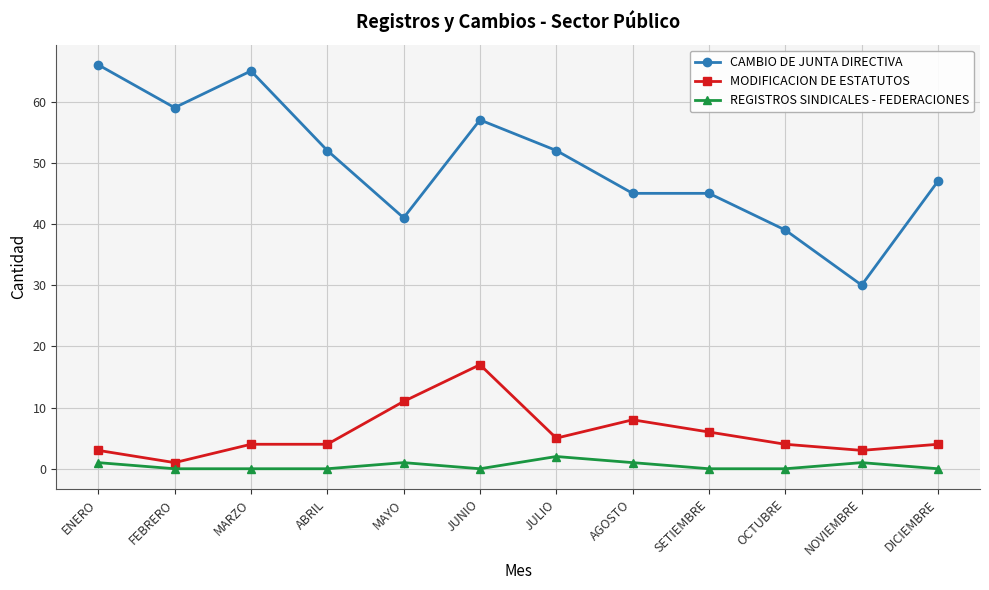

True or false: MODIFICACION DE ESTATUTOS and CAMBIO DE JUNTA DIRECTIVA cross at least once.

False